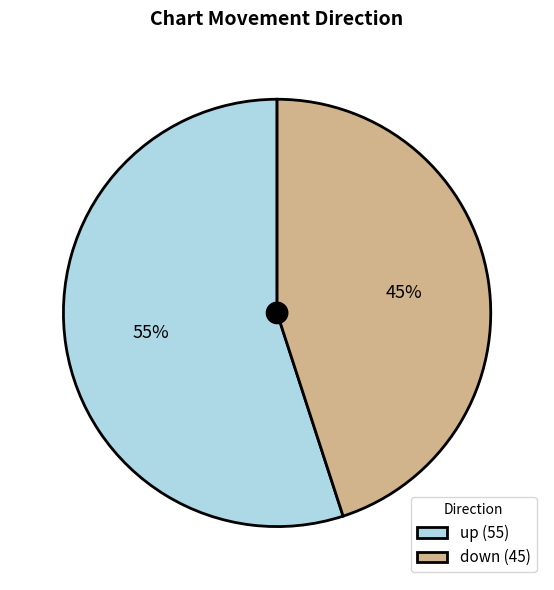

Combined, do up and down account for over 50%?

Yes